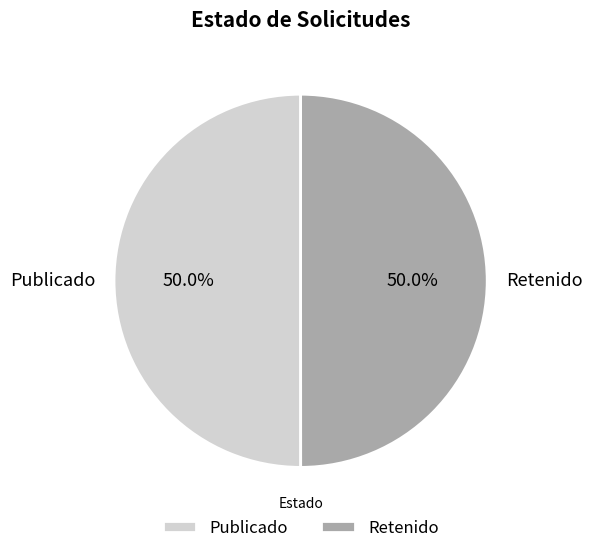

What portion of the pie excludes Publicado?

50.0%